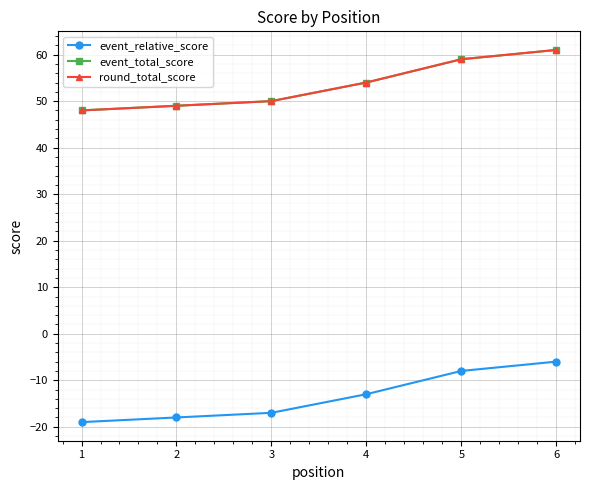

Is this an area chart (filled region under the line)?

No